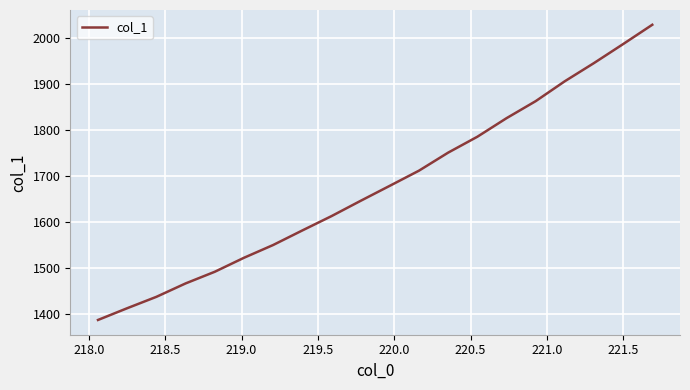

What is the difference between the maximum and minimum values?

641.3